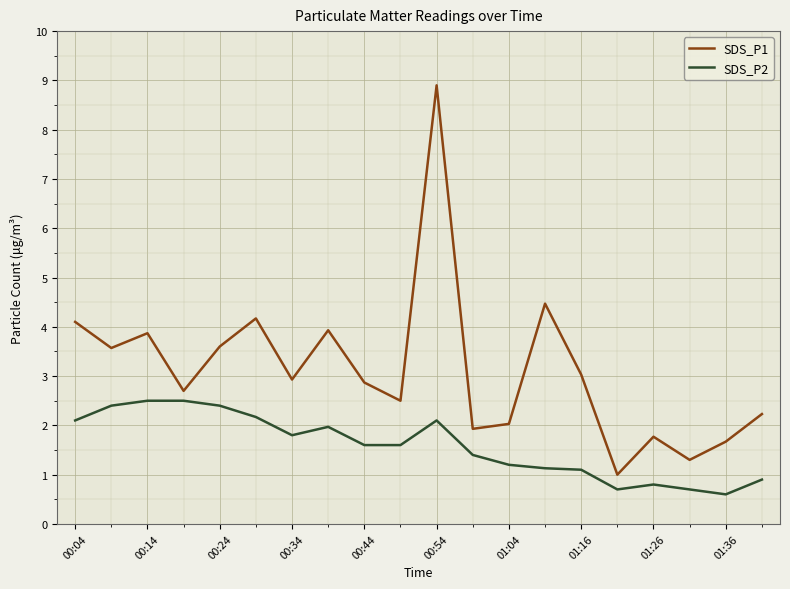

What is the difference between the maximum and minimum values in the SDS_P1 series?

7.9